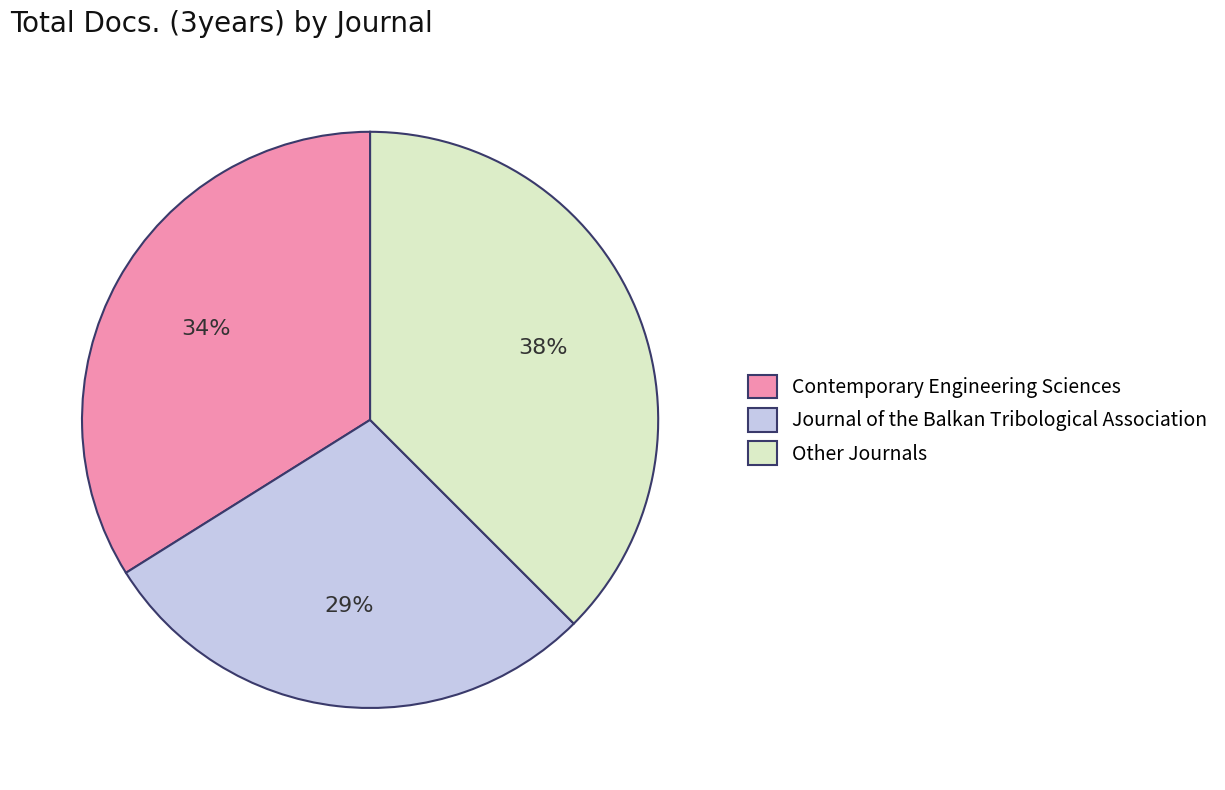

Approximately how many times larger is the value at Other Journals compared to Journal of the Balkan Tribological Association?

1.3